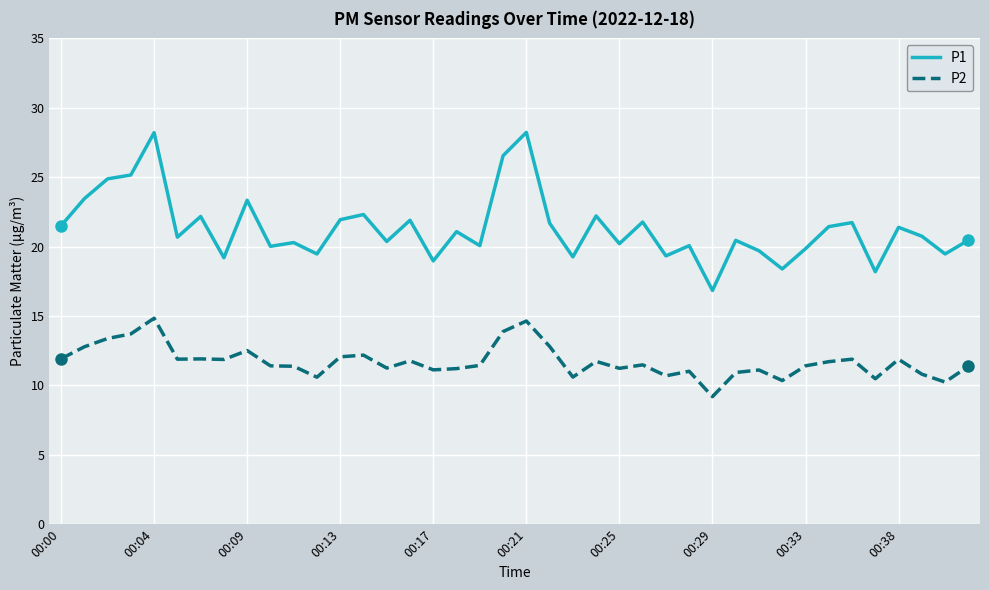

True or false: P1 and P2 intersect in this chart.

False